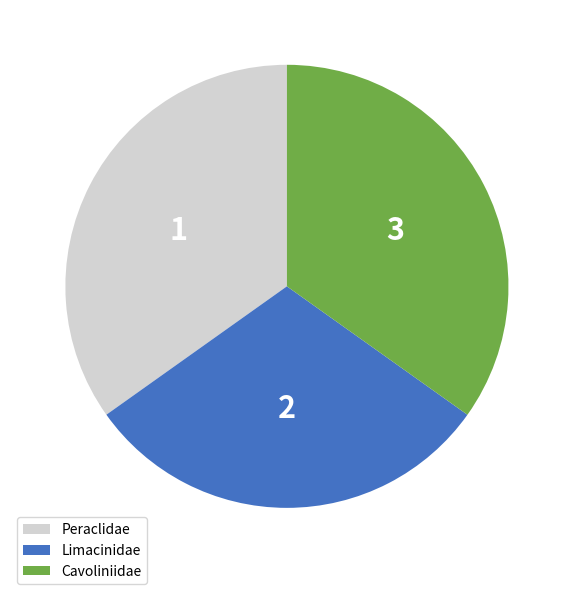

Approximately how many times larger is the value at Peraclidae compared to Cavoliniidae?

1.0